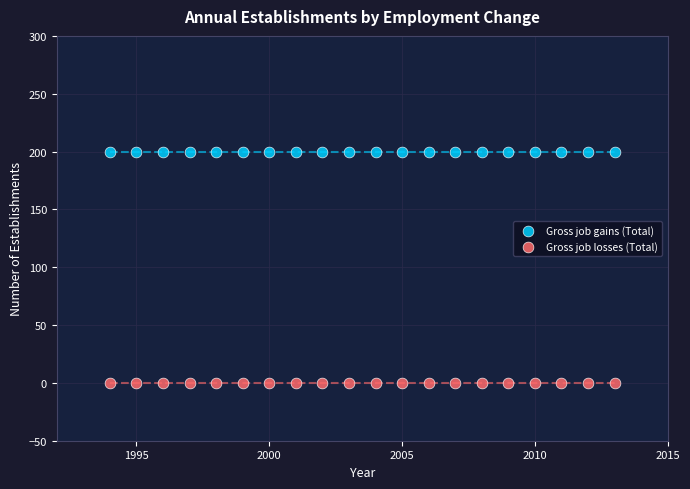

What are all the series names shown in the legend?

Gross job gains (Total), Gross job losses (Total)